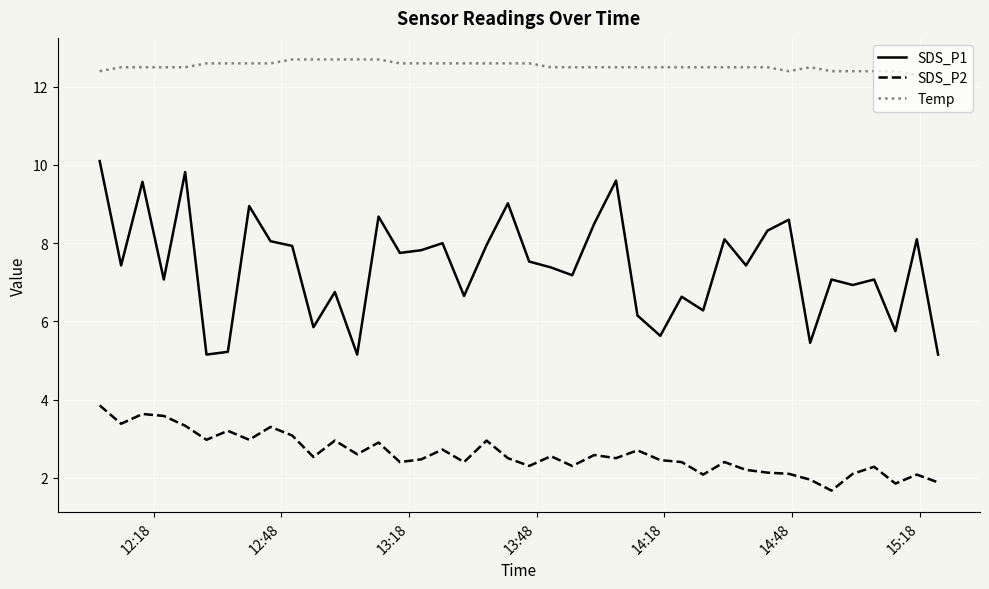

List the series in order of their overall mean, lowest first.

SDS_P2, SDS_P1, Temp